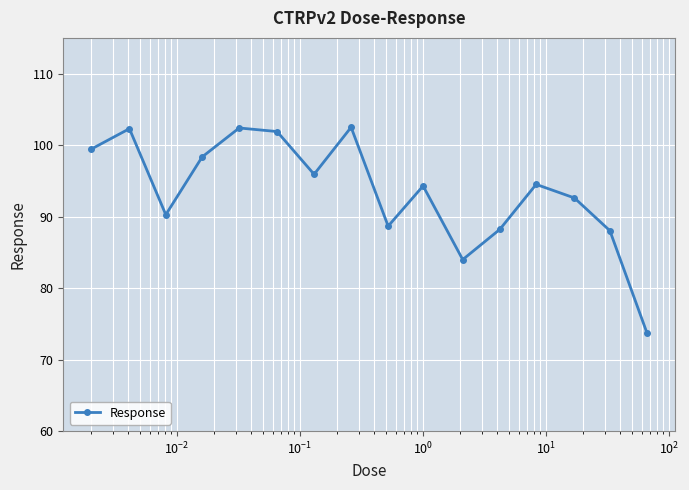

How many data points are above 94?

9